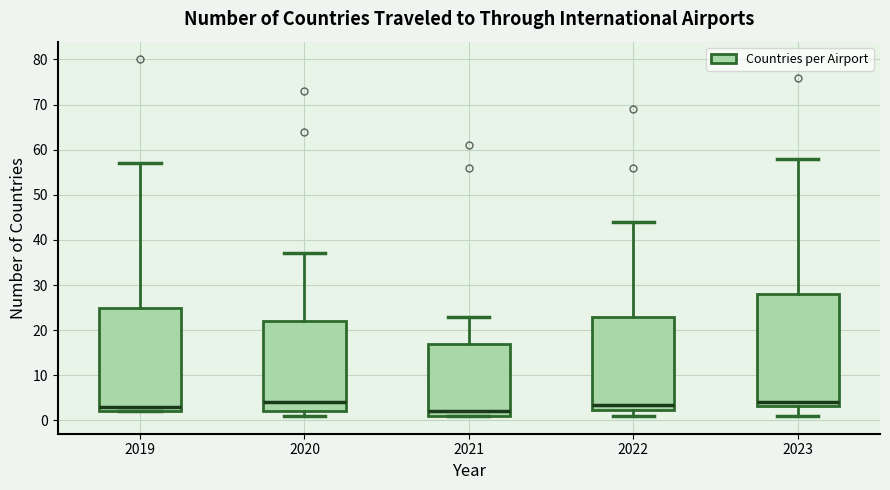

Comparing the boxes themselves (not the whiskers), which one is the tallest?

2023